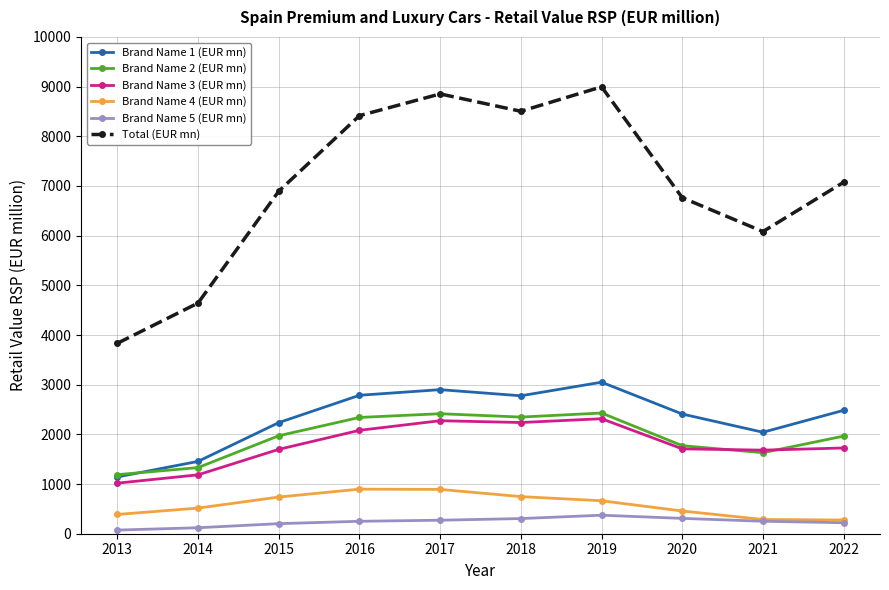

At 2015, list the series in order from largest to smallest.

Total (EUR mn), Brand Name 1 (EUR mn), Brand Name 2 (EUR mn), Brand Name 3 (EUR mn), Brand Name 4 (EUR mn), Brand Name 5 (EUR mn)